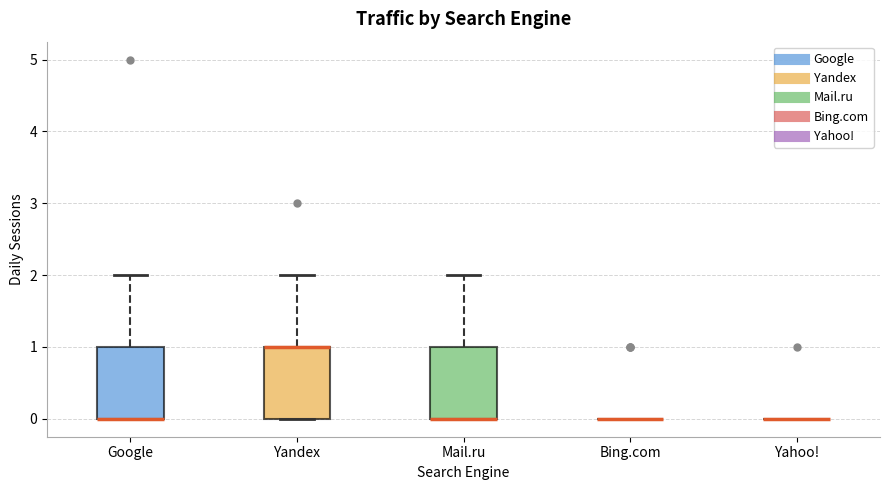

Reading left to right, read every box against the y-axis: the position of its median line, the range the box covers, and the ends of its whiskers. The values are not printed on the chart, so give them approximately, as read against the axis.

Google: median 0 (drawn on the box's lower edge), box 0 to 1, whiskers 0 to 2
Yandex: median 1 (drawn on the box's upper edge), box 0 to 1, whiskers 0 to 2
Mail.ru: median 0 (drawn on the box's lower edge), box 0 to 1, whiskers 0 to 2
Bing.com: box collapsed to a line at 0, whiskers 0 to 0
Yahoo!: box collapsed to a line at 0, whiskers 0 to 0